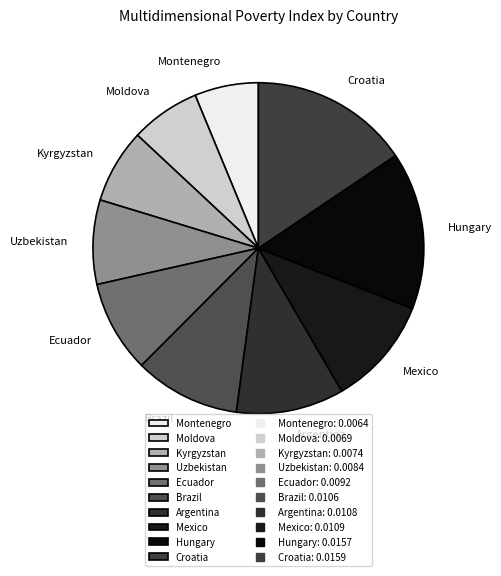

Combined, do Croatia and Mexico account for over 50%?

No